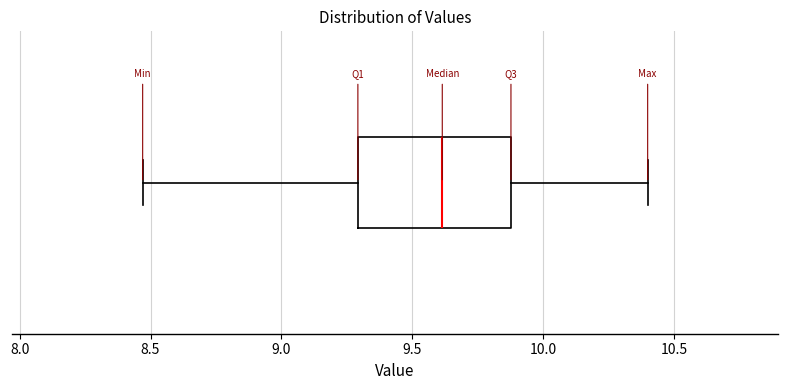

Read this box plot against the x-axis: the position of the median line, the range covered by the box, and the ends of both whiskers. The values are not printed on the chart, so give them approximately, as read against the axis.

median 9.60, box 9.30 to 9.90, whiskers 8.45 to 10.40